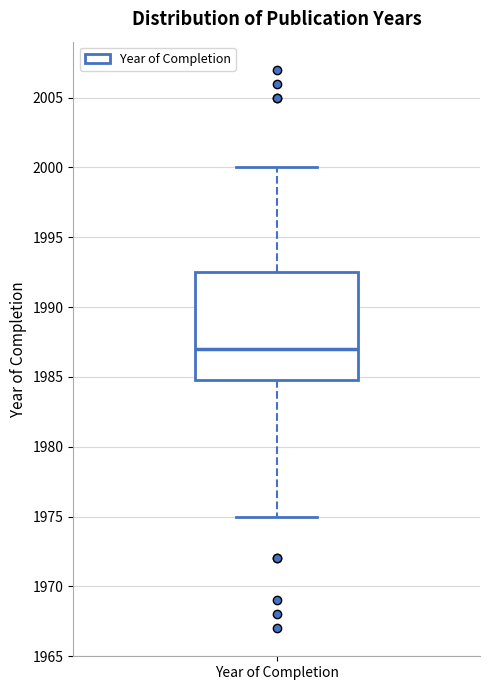

Where does the median line of the box for Year of Completion sit on the y-axis? The values are not printed on the chart, so give them approximately, as read against the axis.

1987.0